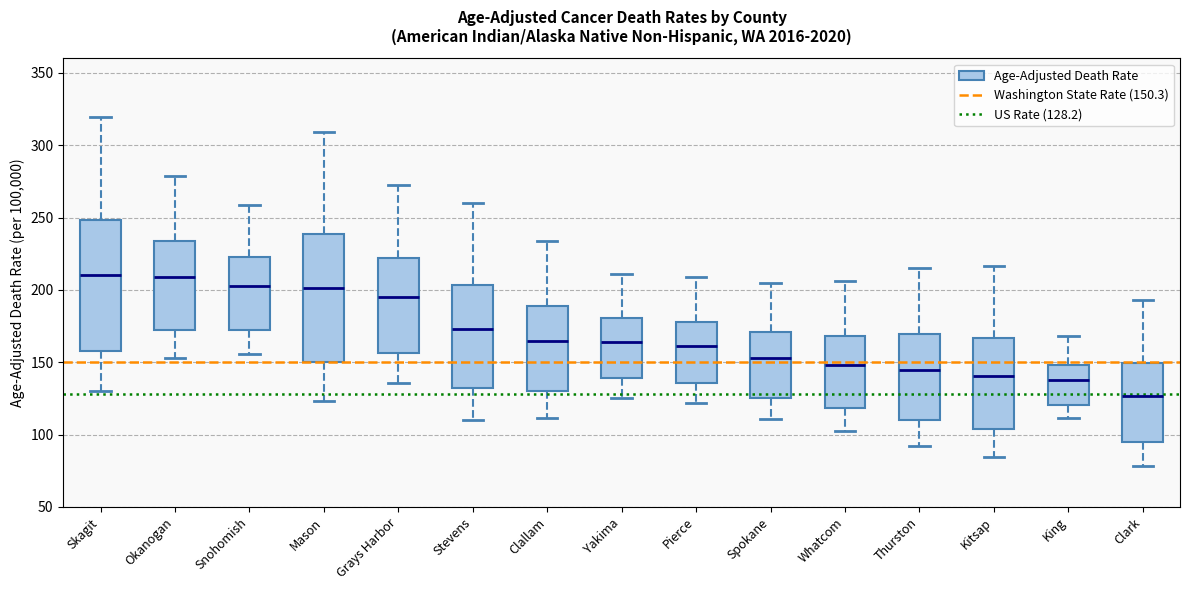

Reading left to right, read every box against the y-axis: the position of its median line, the range the box covers, and the ends of its whiskers. The values are not printed on the chart, so give them approximately, as read against the axis.

Skagit: median 210, box 160 to 250, whiskers 130 to 320
Okanogan: median 210, box 175 to 235, whiskers 155 to 280
Snohomish: median 205, box 170 to 220, whiskers 155 to 260
Mason: median 200, box 150 to 240, whiskers 125 to 310
Grays Harbor: median 195, box 155 to 220, whiskers 135 to 270
Stevens: median 175, box 130 to 205, whiskers 110 to 260
Clallam: median 165, box 130 to 190, whiskers 110 to 235
Yakima: median 165, box 140 to 180, whiskers 125 to 210
Pierce: median 160, box 135 to 180, whiskers 120 to 210
Spokane: median 155, box 125 to 170, whiskers 110 to 205
Whatcom: median 150, box 120 to 170, whiskers 105 to 205
Thurston: median 145, box 110 to 170, whiskers 90 to 215
Kitsap: median 140, box 105 to 165, whiskers 85 to 215
King: median 140, box 120 to 150, whiskers 110 to 170
Clark: median 125, box 95 to 150, whiskers 80 to 195